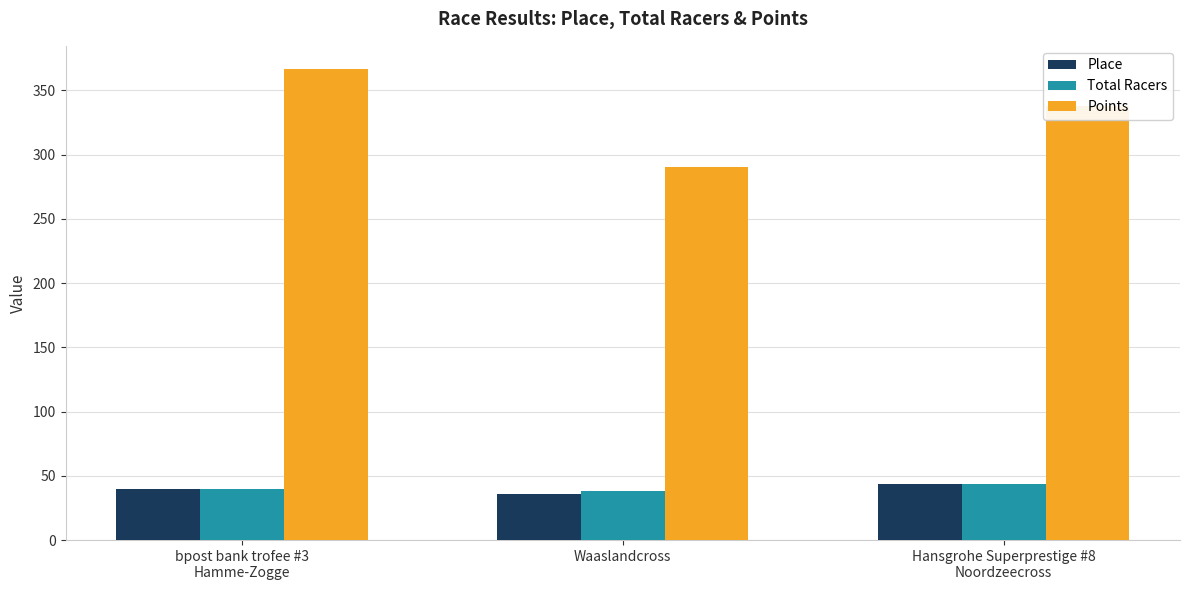

How many groups of bars are there?

3